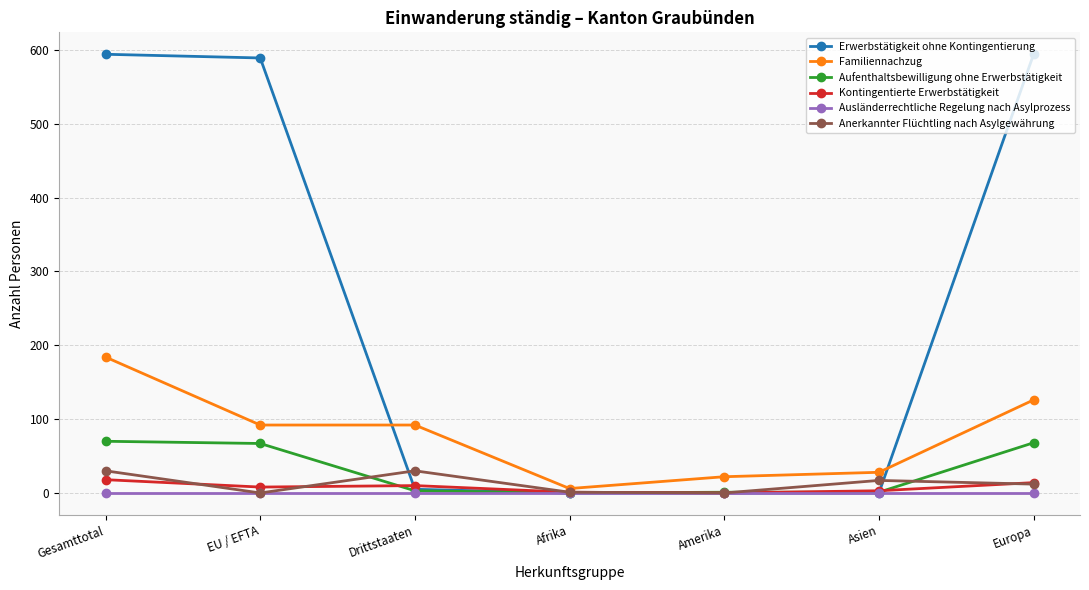

Which category has the highest value in the Familiennachzug series?

Gesamttotal